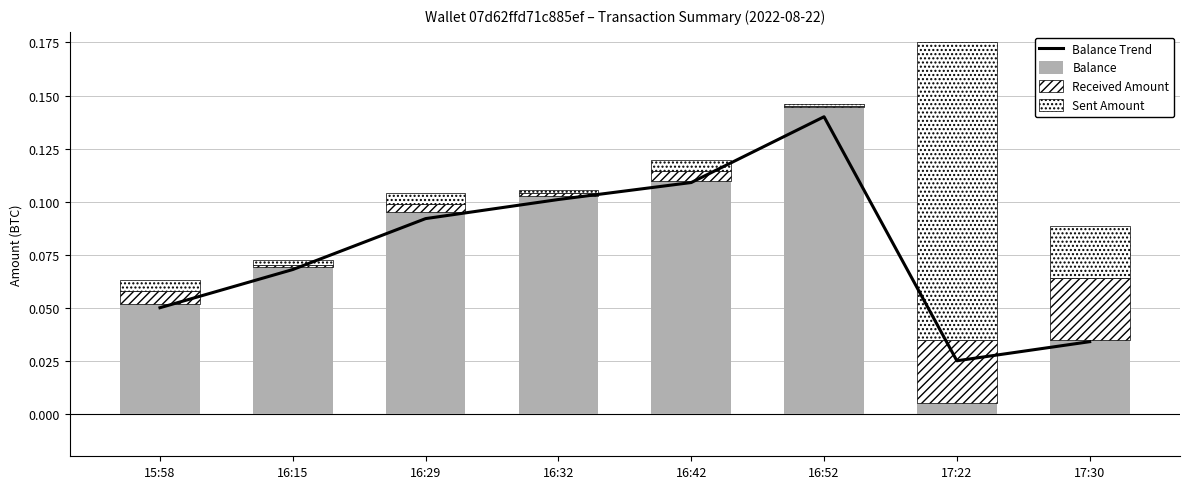

What is the highest value of the Sent Amount series?

0.1